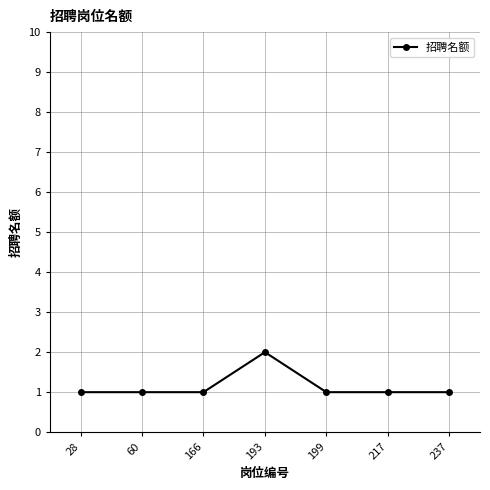

The chart shows a value of 2 at 199. True or false?

False